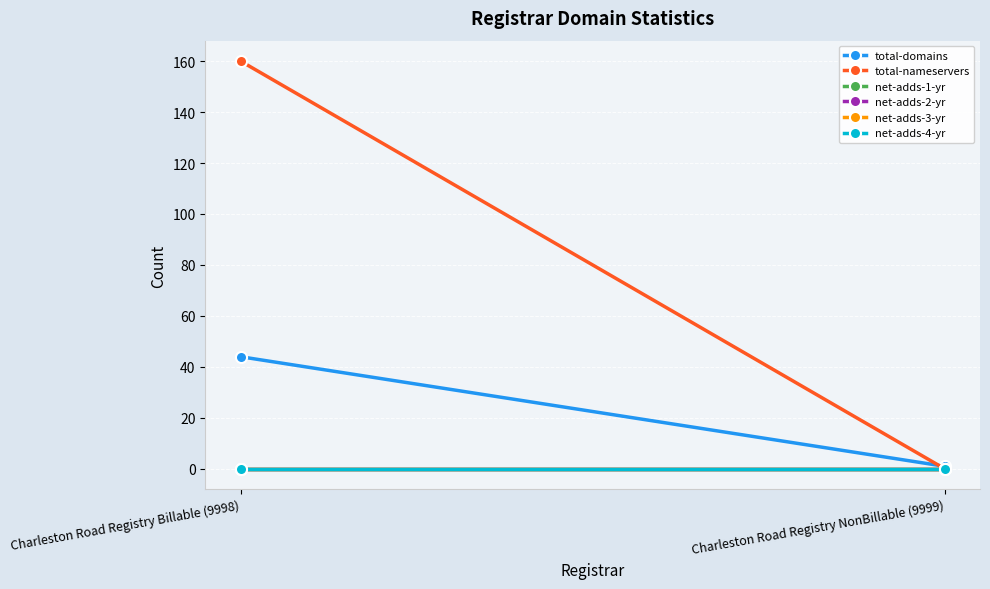

What is the sum of the total-nameservers values at Charleston Road Registry NonBillable (9999) and Charleston Road Registry Billable (9998)?

160